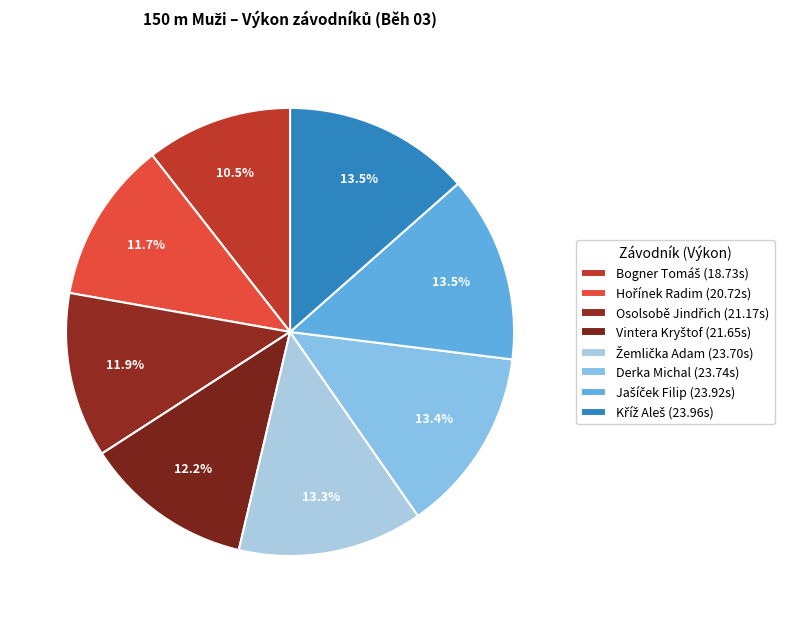

Is there a majority slice in this chart?

No